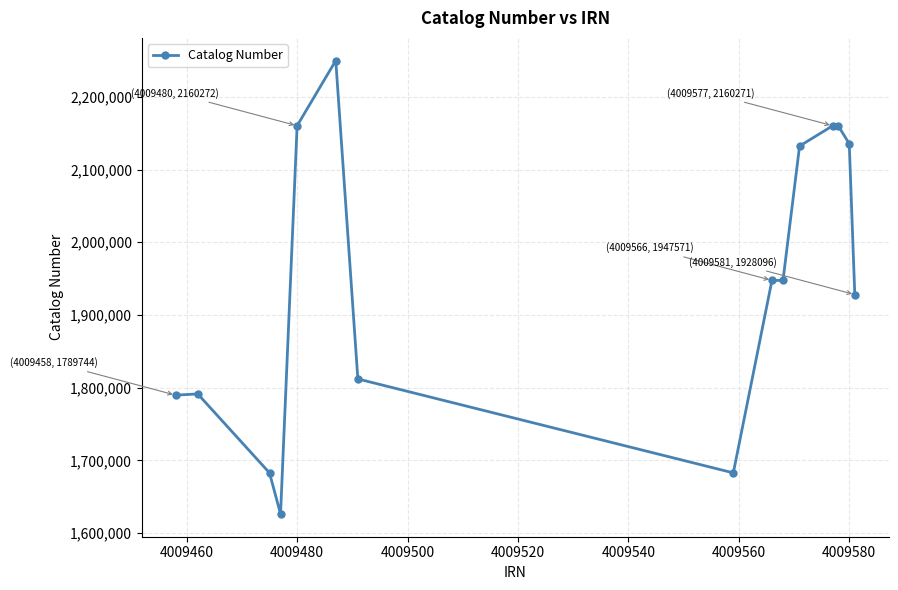

What is the difference between the maximum and second lowest values?

567049